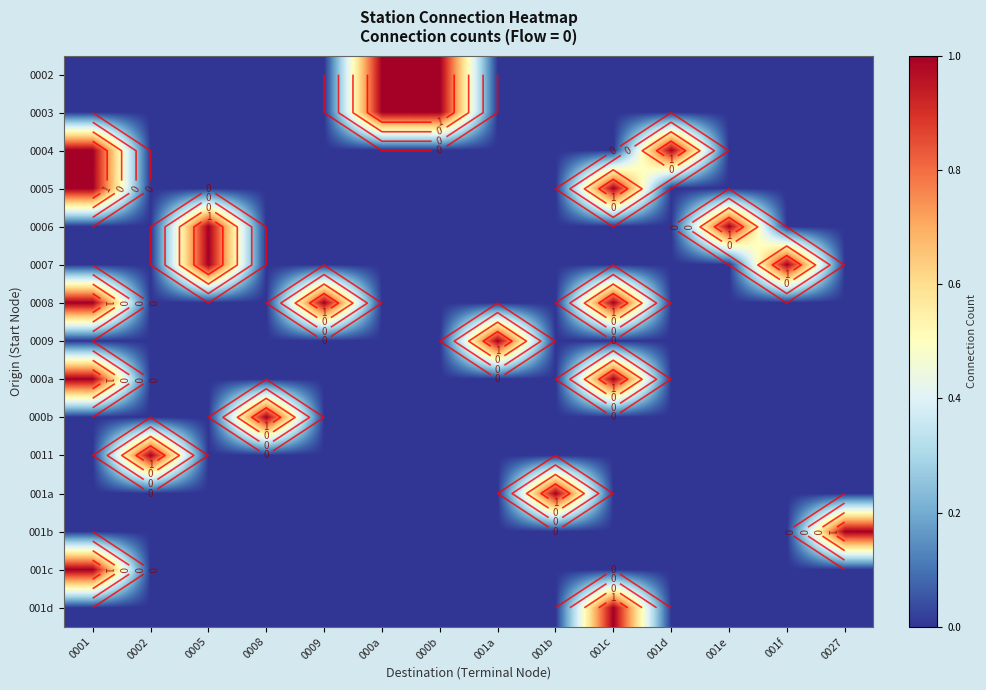

What is the difference between the maximum and minimum values in the 0008 series?

1